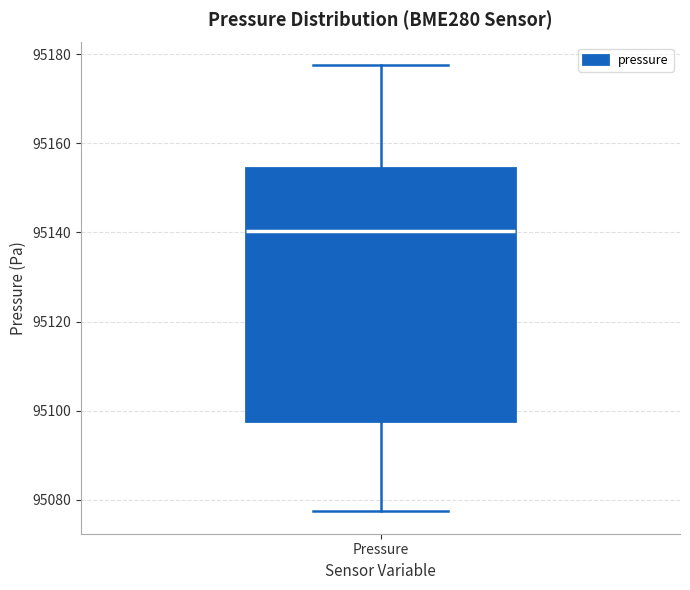

Where is the upper edge of the box for Pressure on the y-axis? The values are not printed on the chart, so give them approximately, as read against the axis.

95154